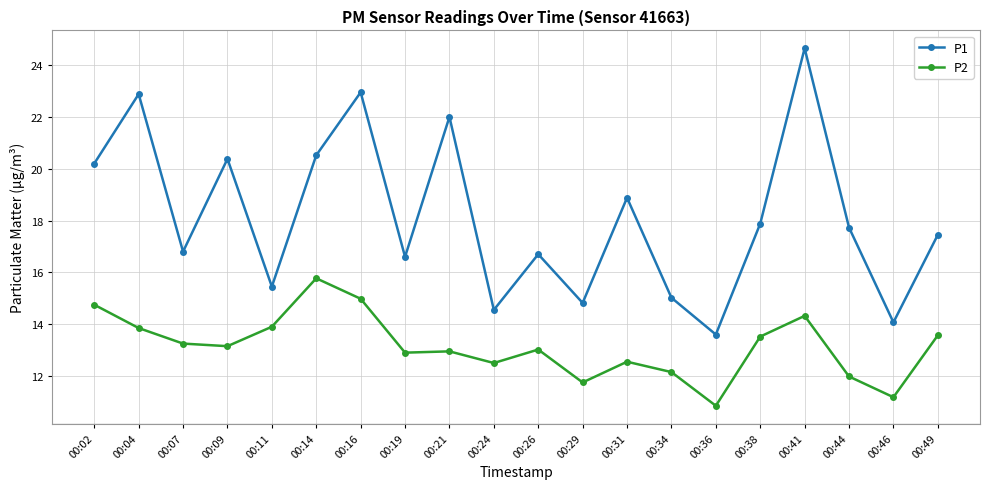

At 00:49, list the series in order from largest to smallest.

P1, P2